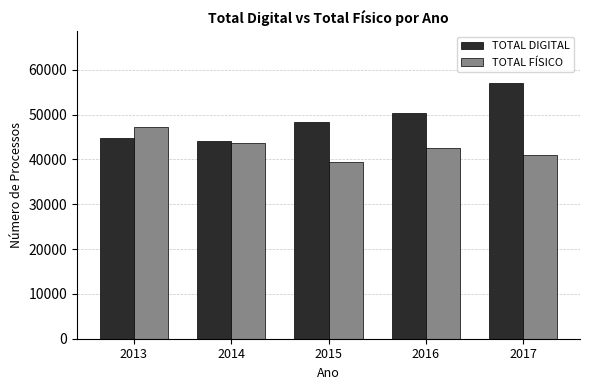

What are all the series names shown in the legend?

TOTAL DIGITAL, TOTAL FÍSICO